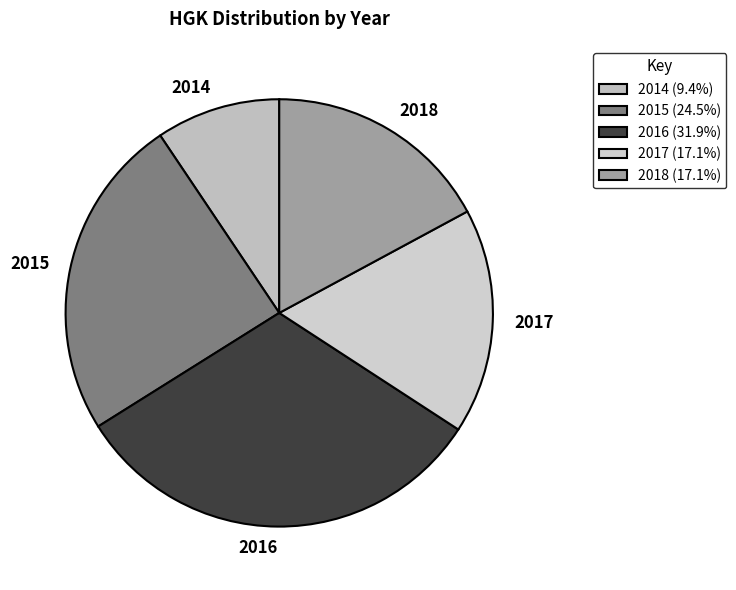

Which has a higher value, 2017 or 2014?

2017